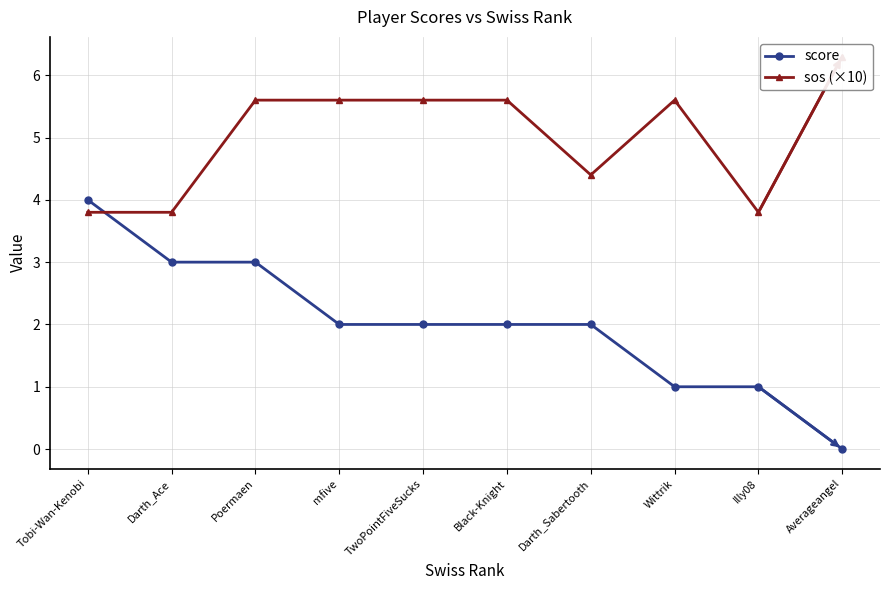

How many intersections are there between sos (×10) and score?

1